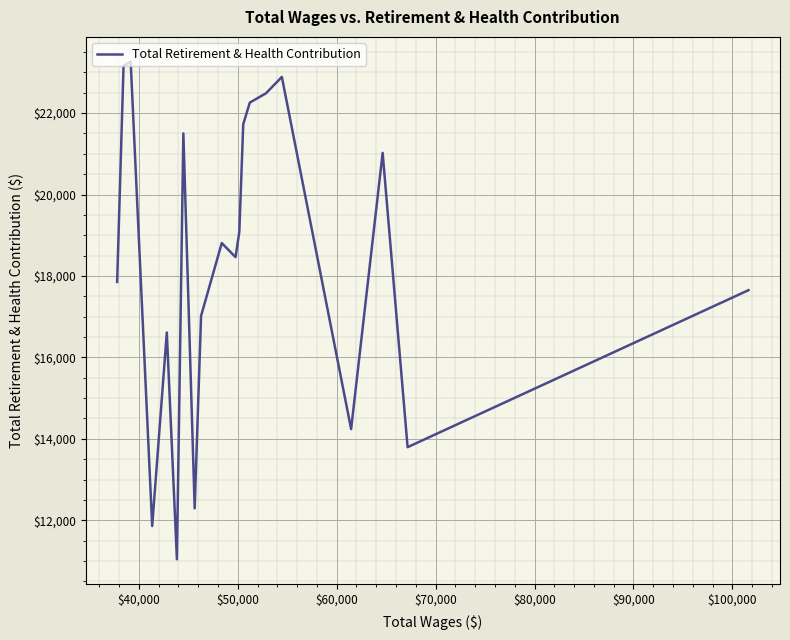

What is the difference between the maximum and minimum values?

12217